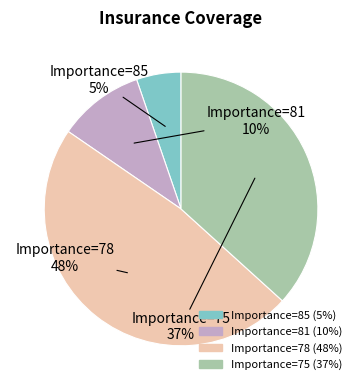

Is there a majority slice in this chart?

No